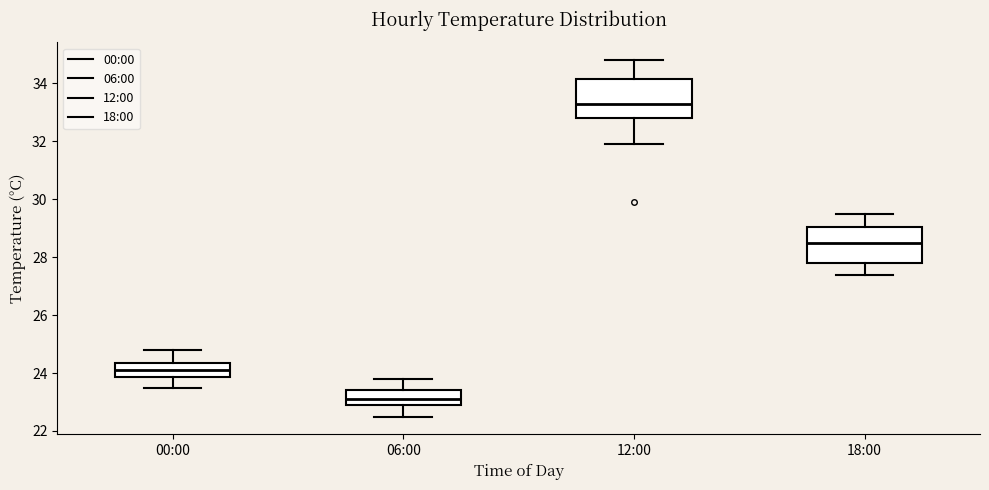

Reading left to right, read every box against the y-axis: the position of its median line, the range the box covers, and the ends of its whiskers. The values are not printed on the chart, so give them approximately, as read against the axis.

00:00: median 24.2, box 23.8 to 24.4, whiskers 23.6 to 24.8
06:00: median 23.2, box 23.0 to 23.4, whiskers 22.6 to 23.8
12:00: median 33.4, box 32.8 to 34.2, whiskers 32.0 to 34.8
18:00: median 28.6, box 27.8 to 29.0, whiskers 27.4 to 29.6